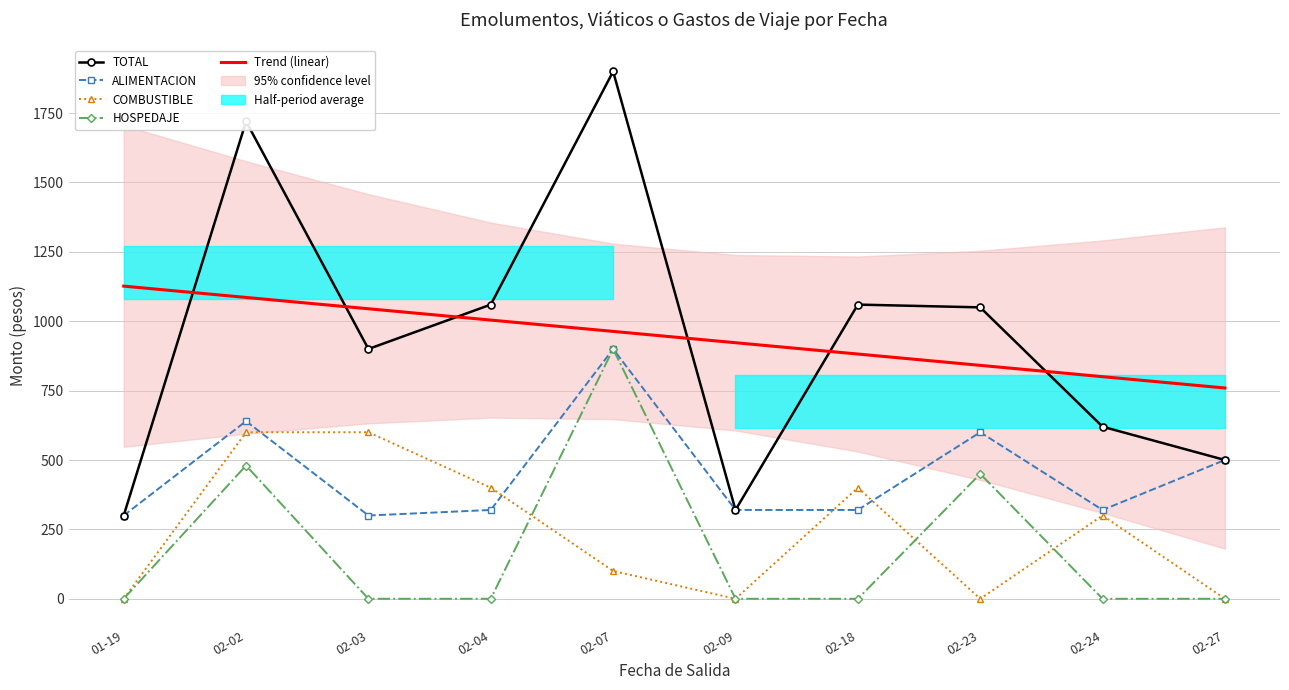

Which series has the largest total across all categories?

TOTAL